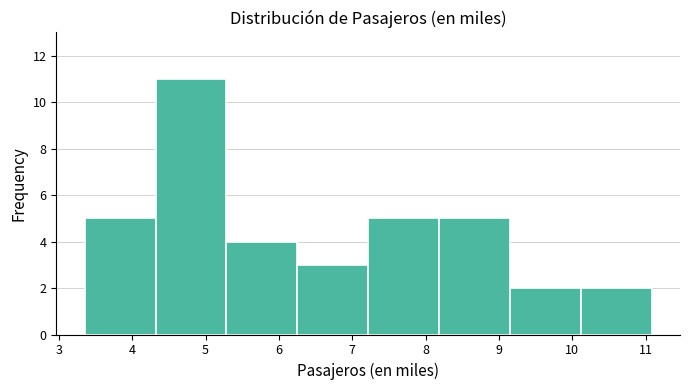

What is the height of the bar covering 4.3 to 5.3 on the x-axis? Neither the bar edges nor the heights are printed on the chart, so give them approximately, as read against the axes.

11